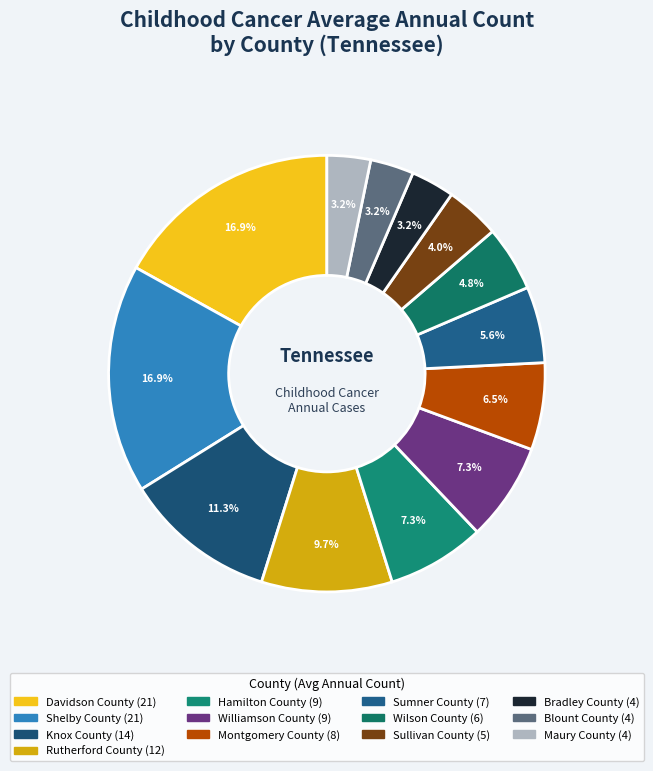

Count the number of slices in the pie.

13